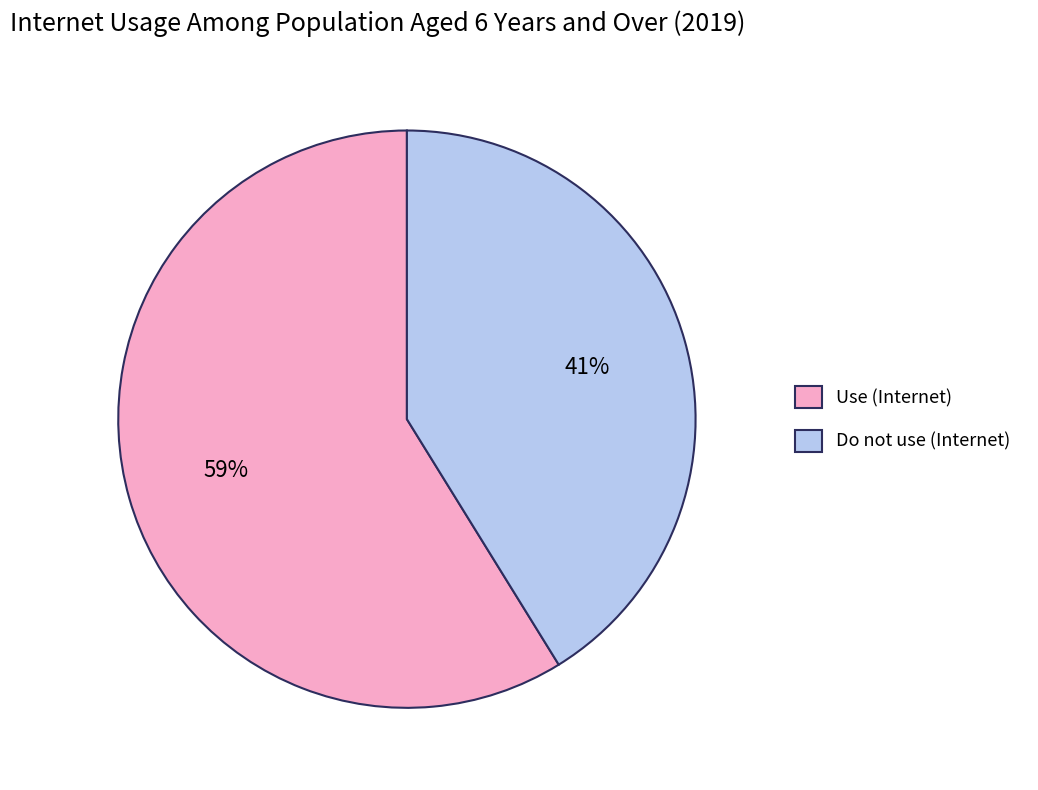

Which slice is the smallest?

Do not use (Internet)